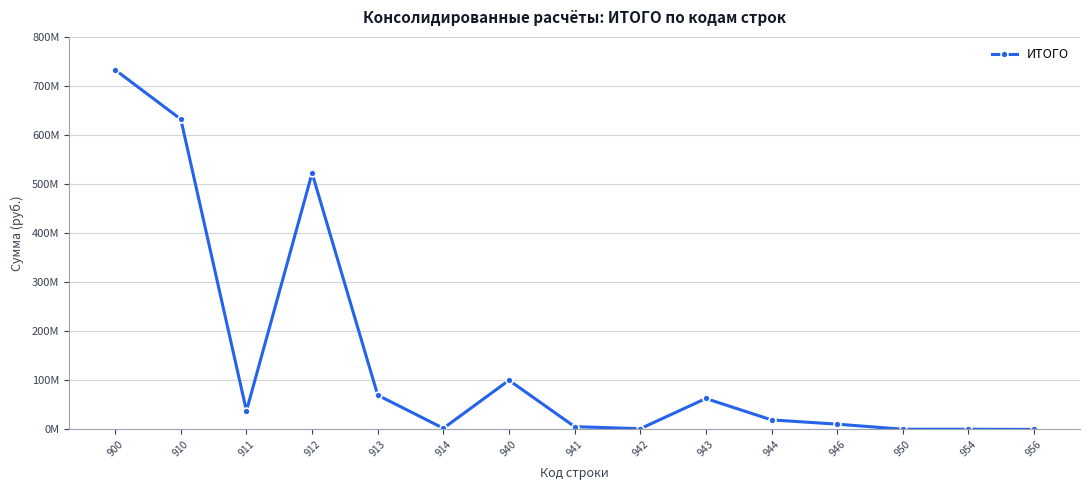

Is this an area chart (filled region under the line)?

No